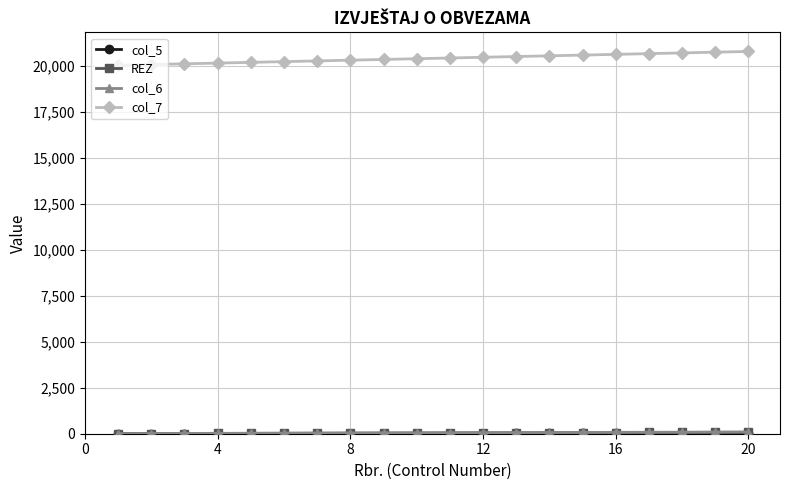

What is the maximum value for col_7?

20791.3